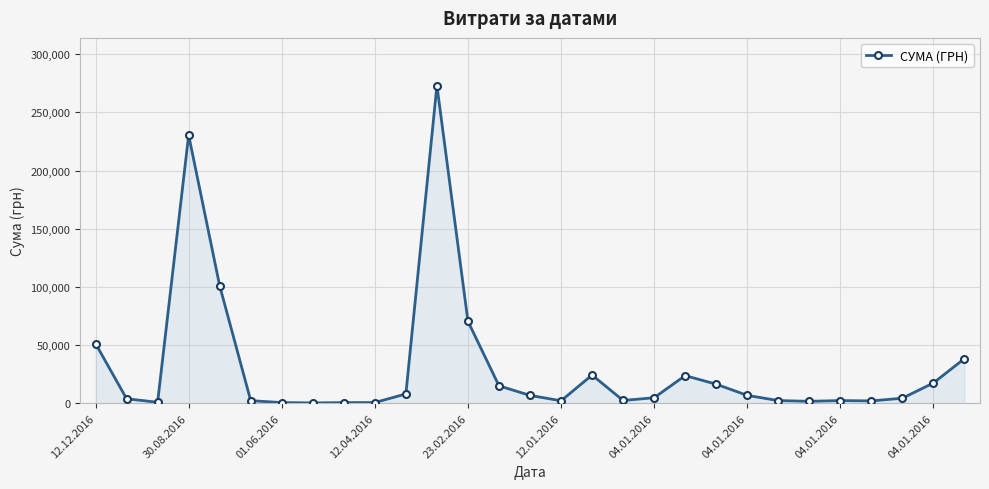

Count the number of values greater than 4738.

15